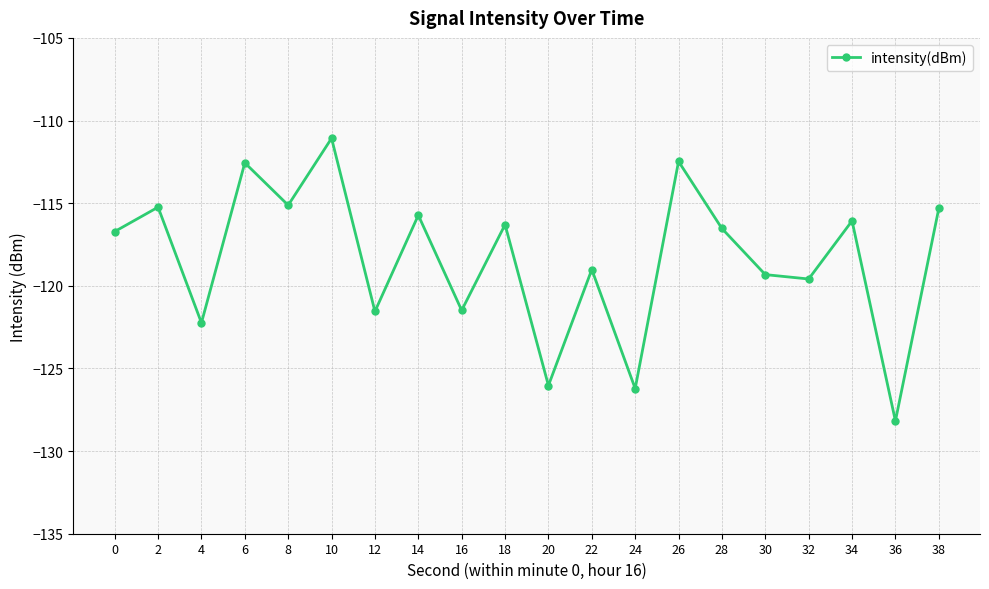

What is the difference between the values at 10 and 36?

17.1